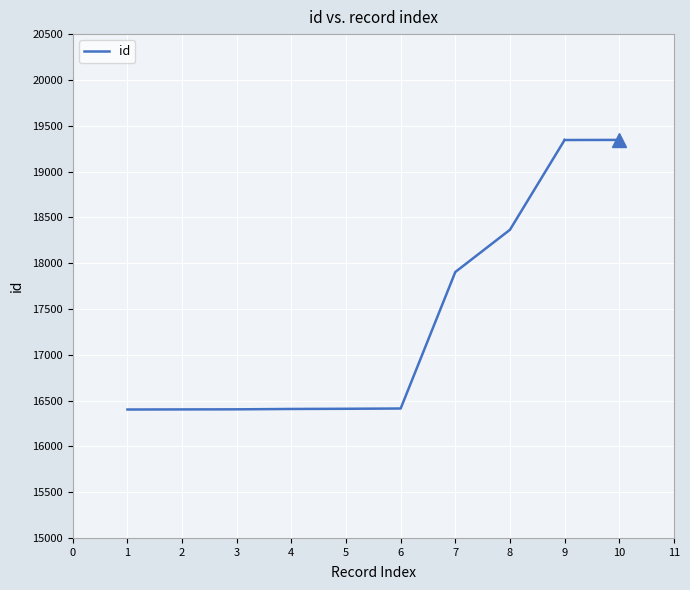

The value at 8 is 26890. True or false?

False